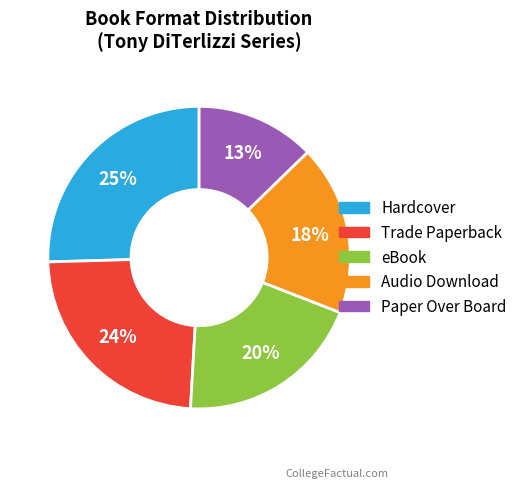

Between Trade Paperback and Audio Download, which is larger?

Trade Paperback